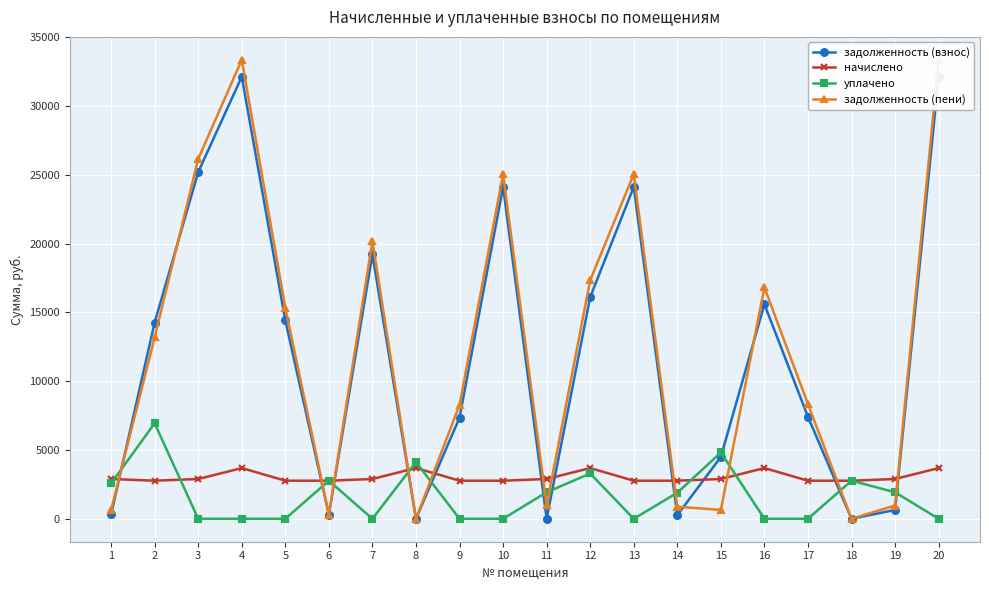

Which category has the lowest value across all series?

8